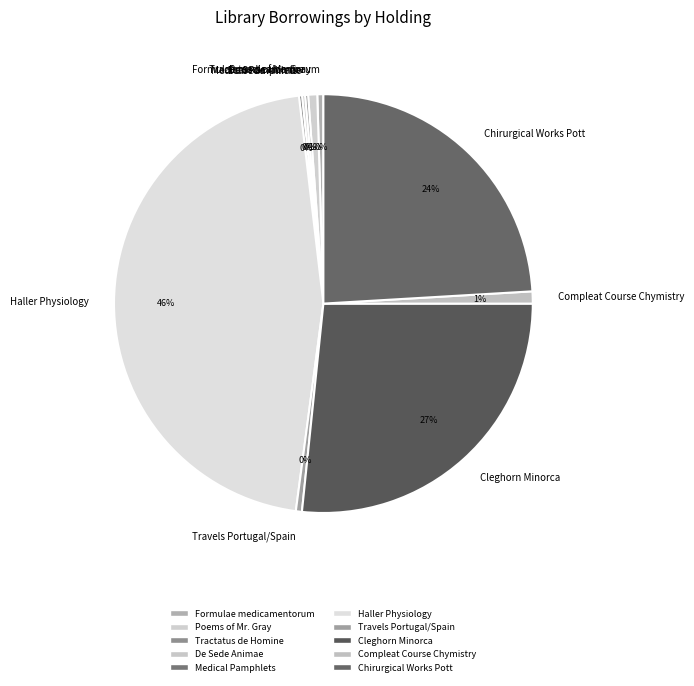

Do Chirurgical Works Pott and Haller Physiology together represent more than half of the pie?

Yes